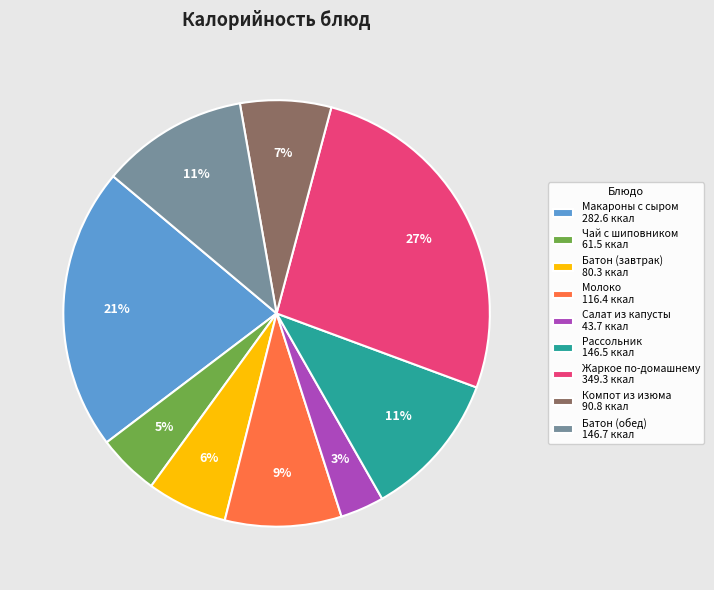

Do Компот из изюма 90.8 ккал and Макароны с сыром 282.6 ккал together represent more than half of the pie?

No